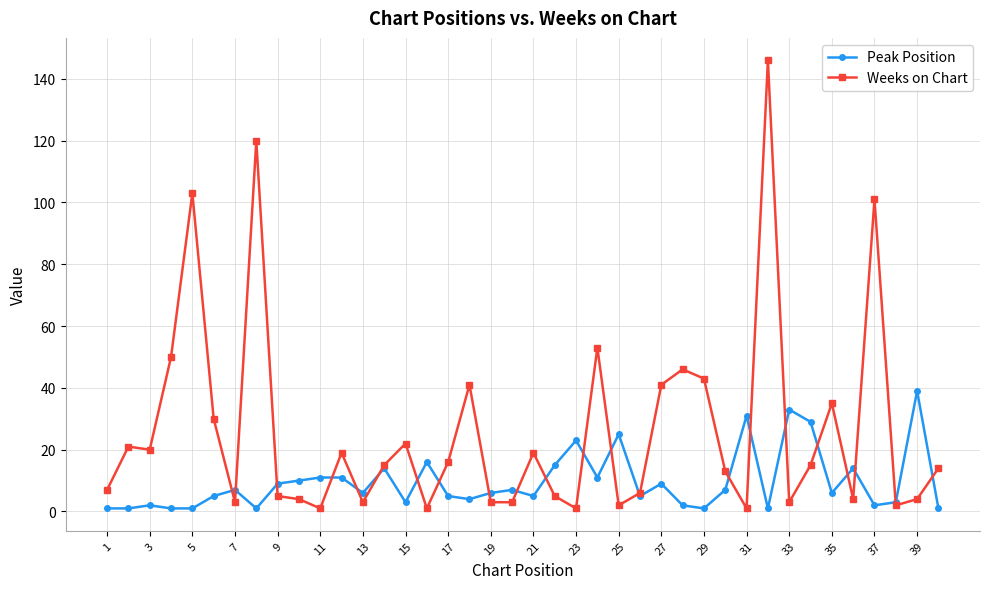

List the series in order of their overall mean, lowest first.

Peak Position, Weeks on Chart